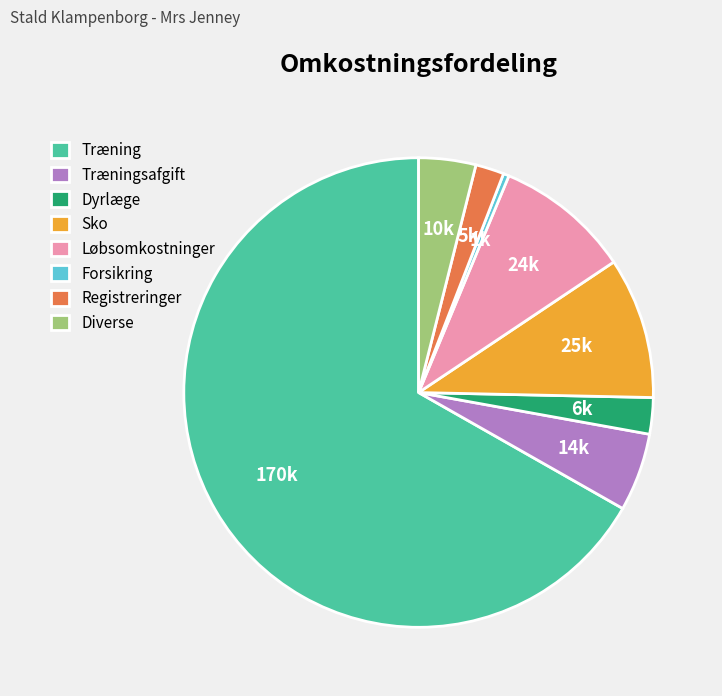

What is the majority slice?

Træning